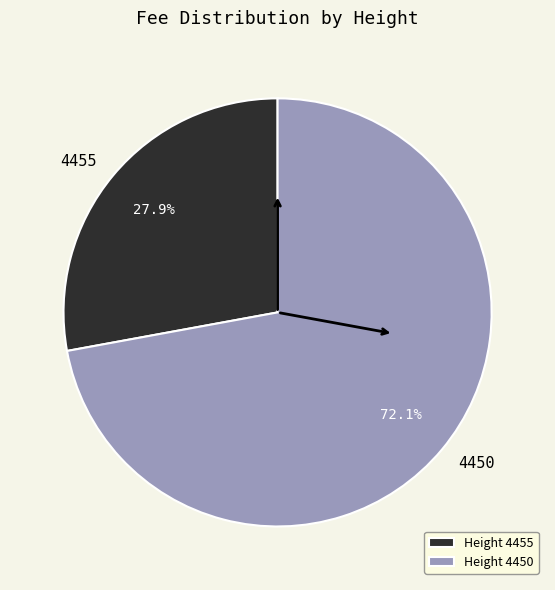

What percentage is the 4450 slice, to the nearest percent?

72%